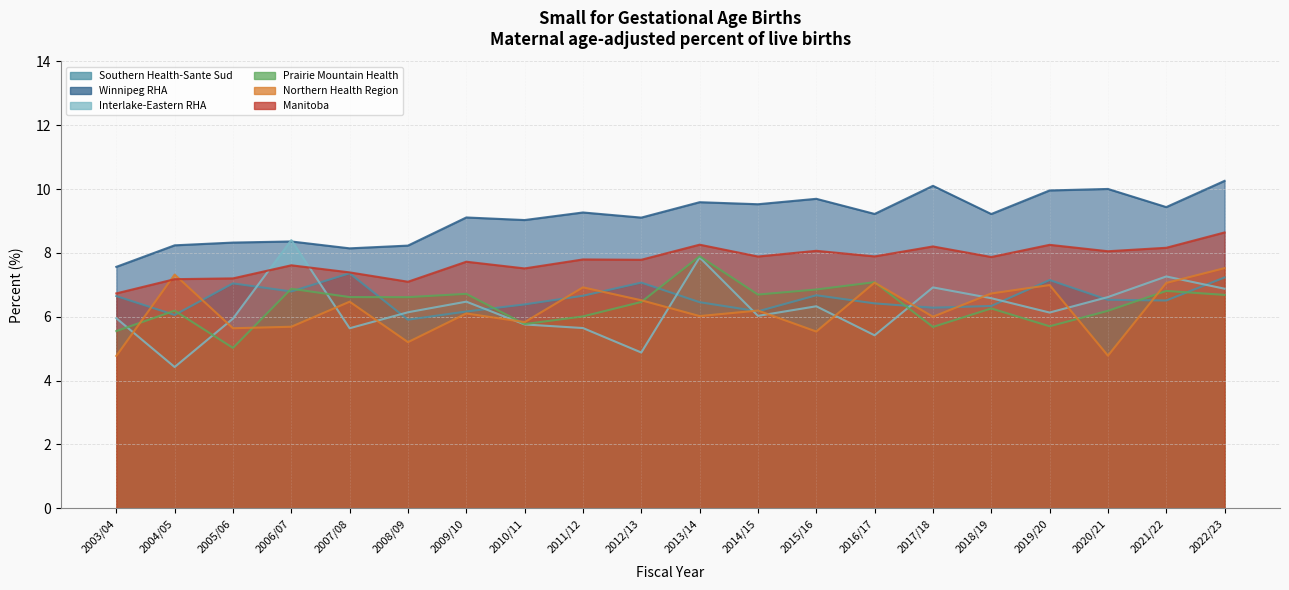

How many intersections are there between Interlake-Eastern RHA and Manitoba?

2